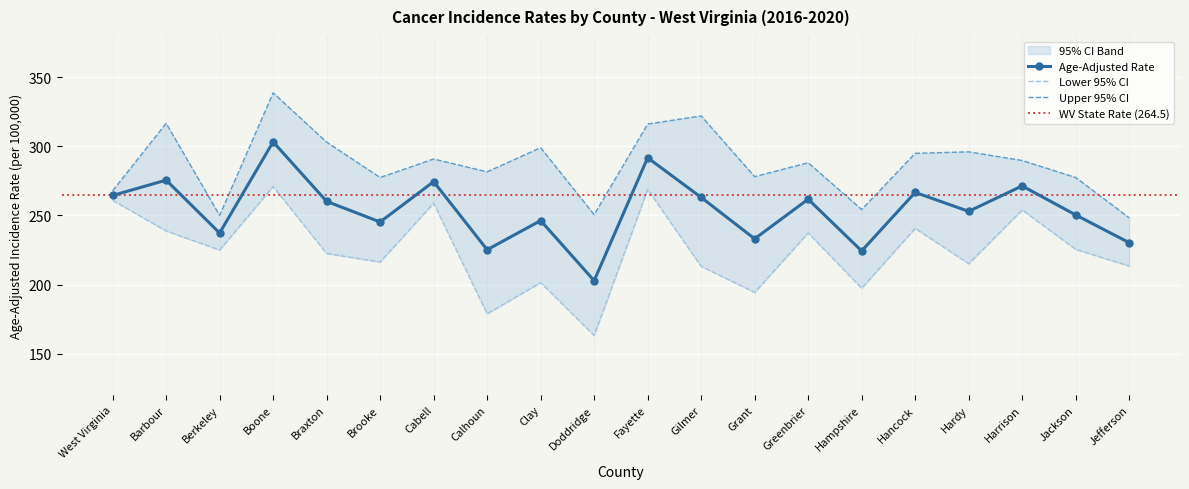

Where is Age-Adjusted Rate nearest to the value 253?

Hardy